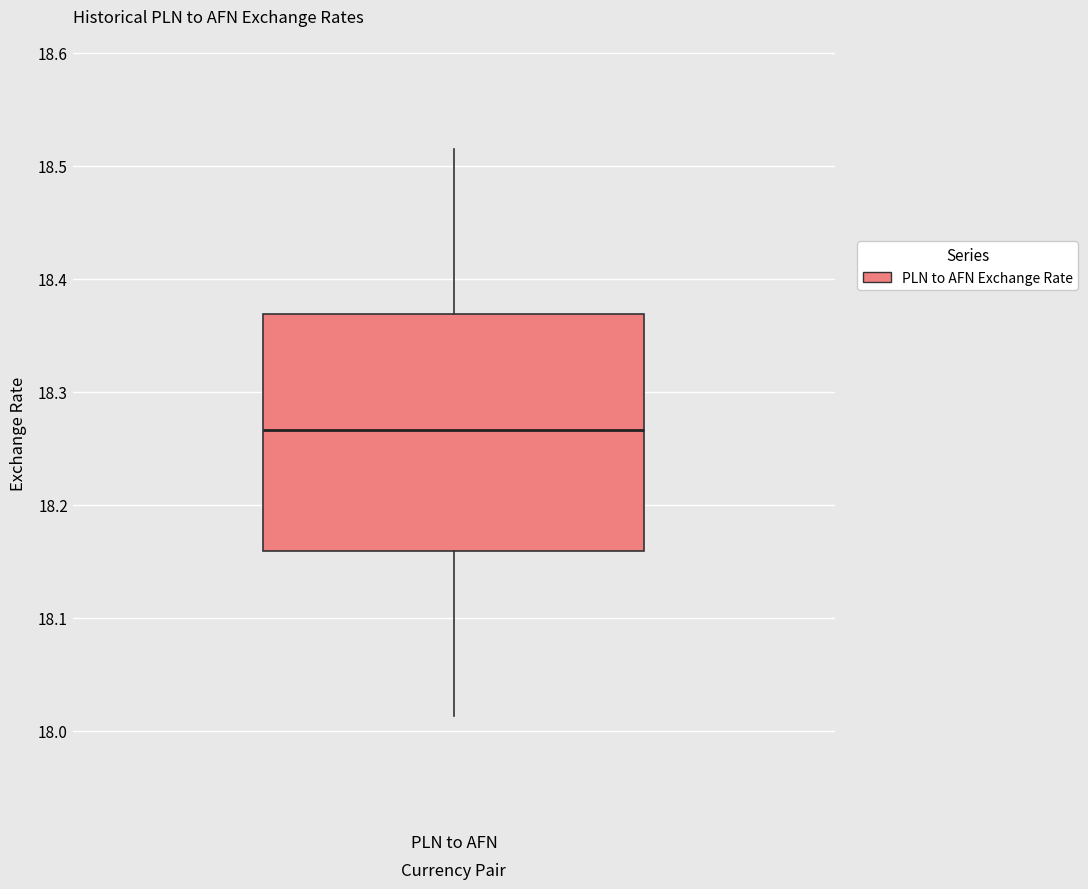

Where does the upper whisker of the box for PLN to AFN end on the y-axis? The values are not printed on the chart, so give them approximately, as read against the axis.

18.52